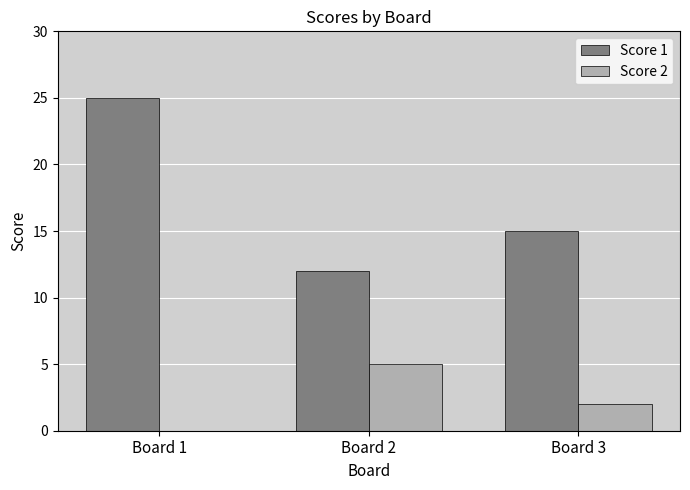

Which series has the largest total across all categories?

Score 1